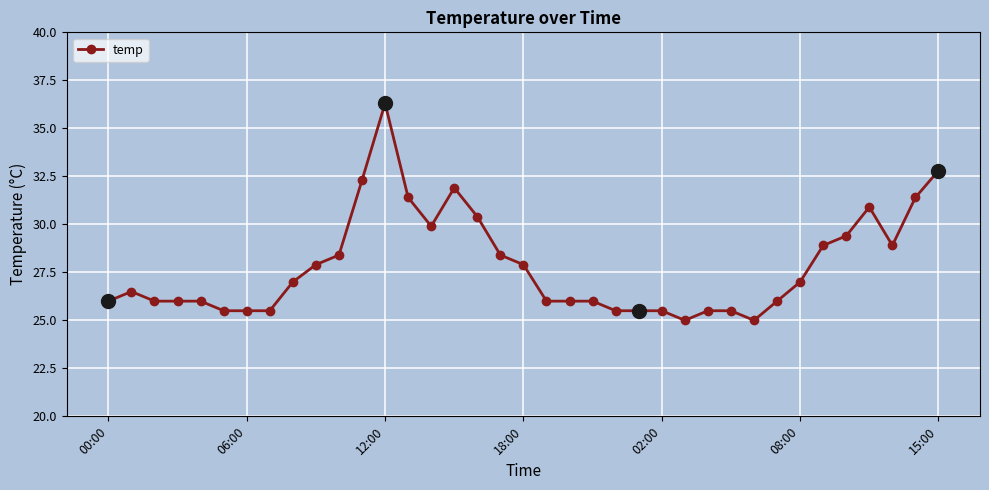

What is the value of the 21st point from the left?

26.0